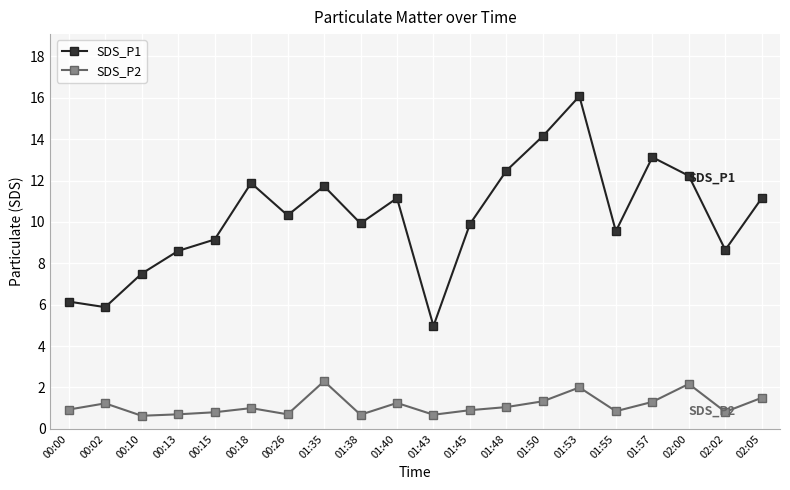

What is the label of the 15th point from the left?

01:53